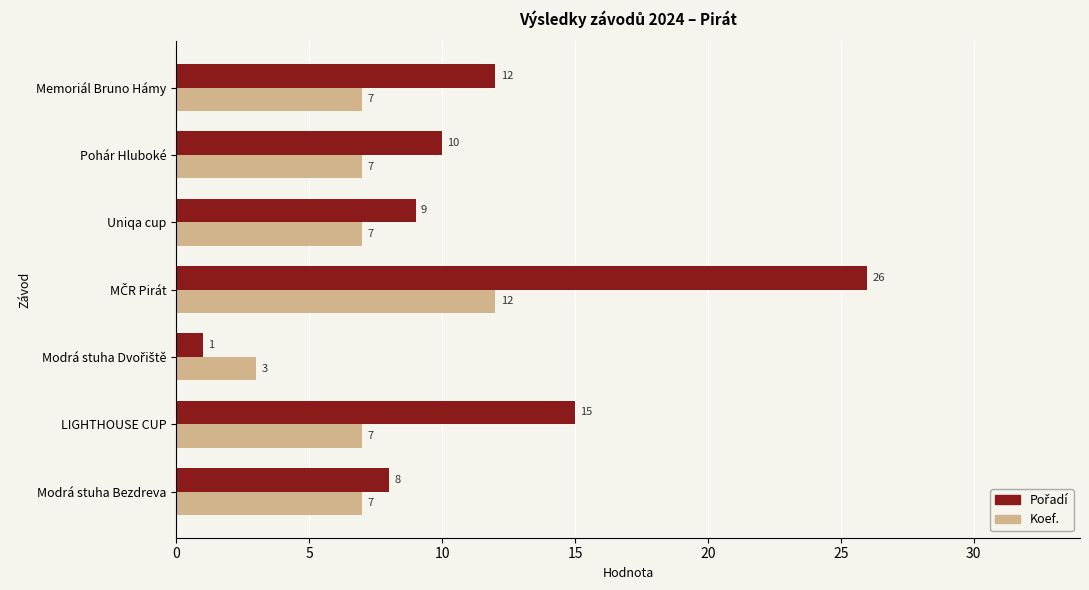

Count the Koef. values in the range 7 to 8.

5